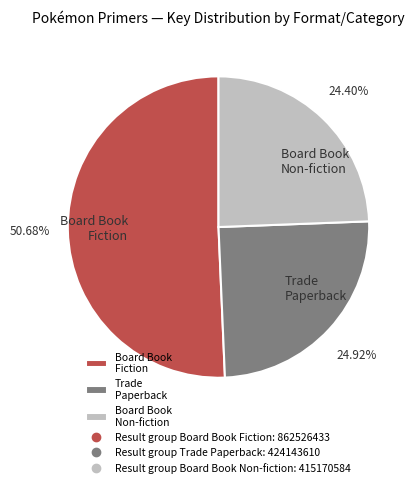

Rank the categories by value from lowest to highest.

Board Book Non-fiction, Trade Paperback, Board Book Fiction